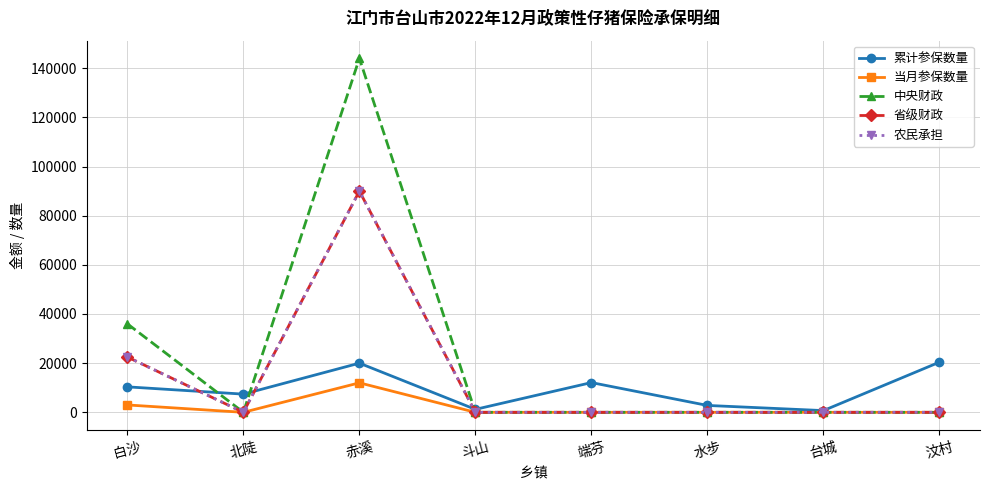

Is this an area chart (filled region under the line)?

No